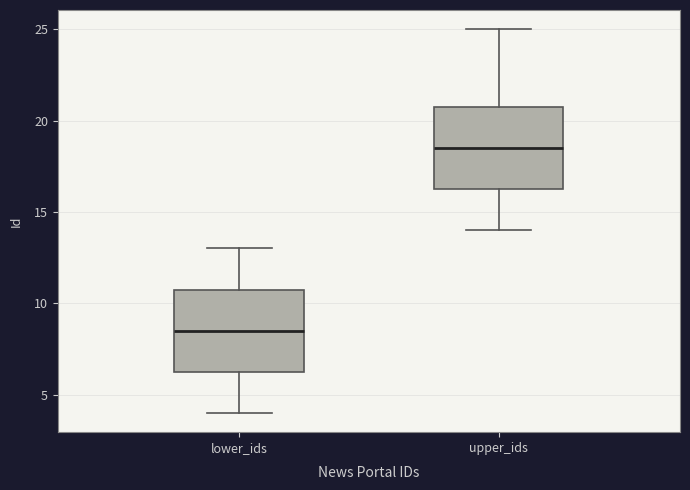

Reading left to right, transcribe this box plot: for each box, give where its median line is, the range the box spans, and where its two whiskers end, as read against the y-axis. The values are not printed on the chart, so give them approximately, as read against the axis.

lower_ids: median 8.5, box 6.5 to 11.0, whiskers 4.0 to 13.0
upper_ids: median 18.5, box 16.5 to 21.0, whiskers 14.0 to 25.0